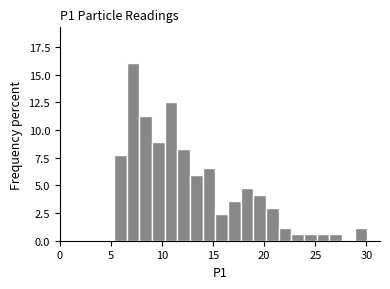

Around what value on the x-axis is the tallest bar? Give the approximate position of its centre, as read against the axis.

7.0